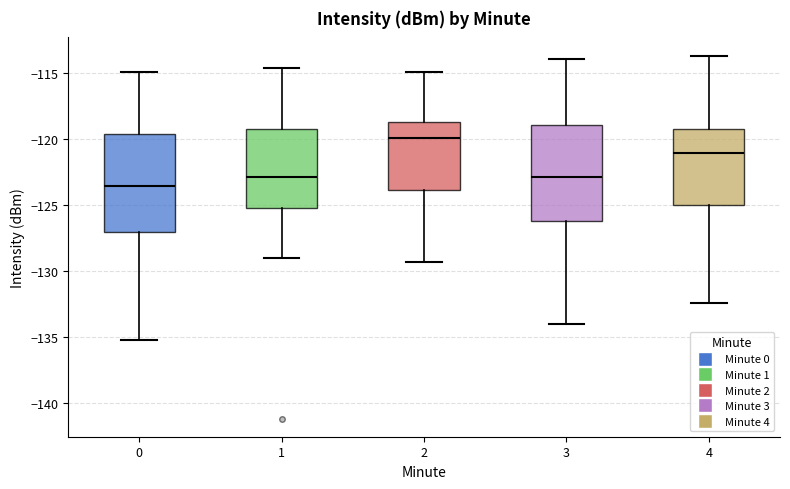

Reading left to right, transcribe this box plot: for each box, give where its median line is, the range the box spans, and where its two whiskers end, as read against the y-axis. The values are not printed on the chart, so give them approximately, as read against the axis.

0: median -123.5, box -127.0 to -119.5, whiskers -135.0 to -115.0
1: median -123.0, box -125.0 to -119.5, whiskers -129.0 to -114.5
2: median -120.0, box -124.0 to -118.5, whiskers -129.5 to -115.0
3: median -123.0, box -126.0 to -119.0, whiskers -134.0 to -114.0
4: median -121.0, box -125.0 to -119.5, whiskers -132.5 to -113.5